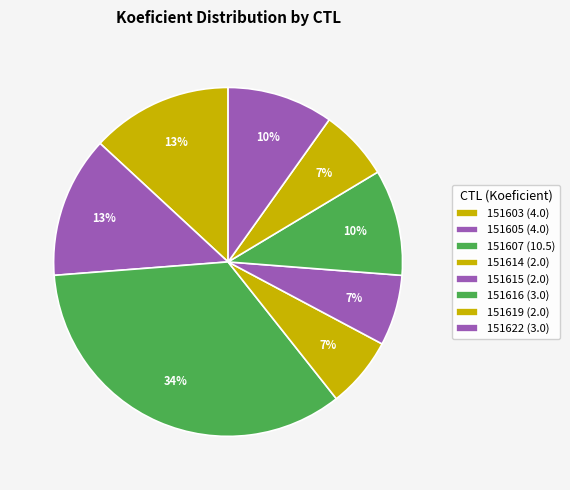

How many slices are in this pie chart?

8